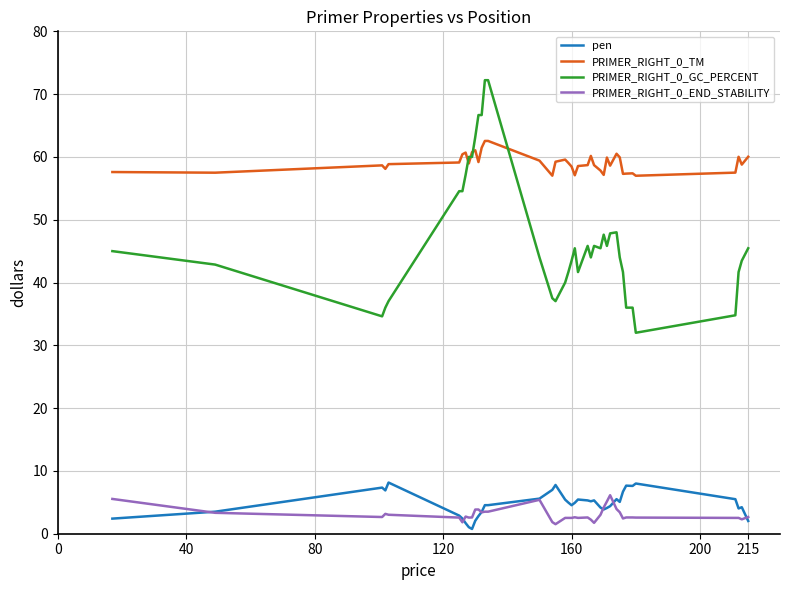

What is the sum of all PRIMER_RIGHT_0_TM values?

2362.7